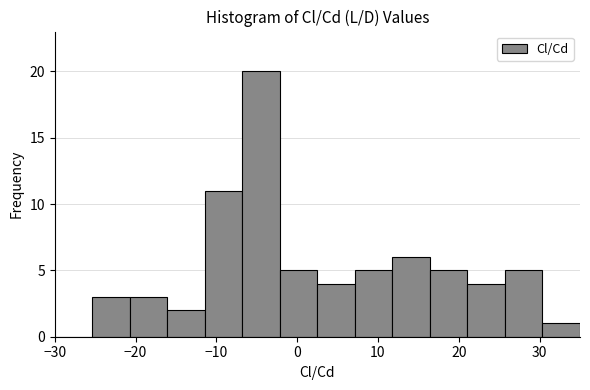

Reading left to right, transcribe this chart: for each bar, give the range it covers on the x-axis and its height. Neither the bar edges nor the heights are printed on the chart, so give them approximately, as read against the axes.

-30 to -25: 0
-25 to -21: 3
-21 to -16: 3
-16 to -11: 2
-11 to -7: 11
-7 to -2: 20
-2 to 3: 5
3 to 7: 4
7 to 12: 5
12 to 16: 6
16 to 21: 5
21 to 26: 4
26 to 30: 5
30 to 35: 1